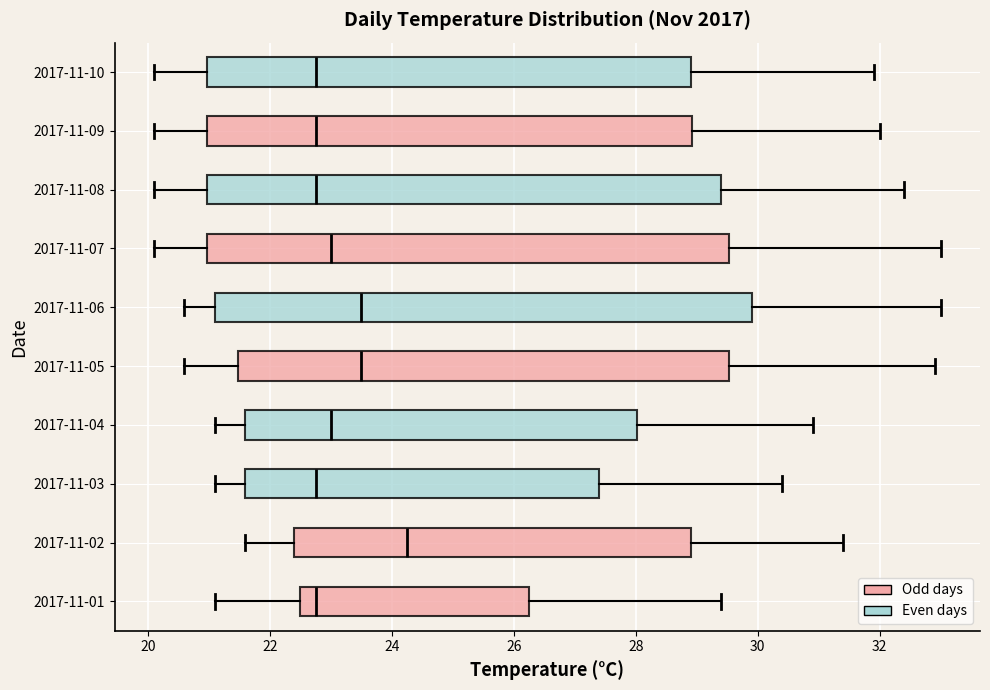

Reading bottom to top, read every box against the x-axis: the position of its median line, the range the box covers, and the ends of its whiskers. The values are not printed on the chart, so give them approximately, as read against the axis.

2017-11-01: median 22.8, box 22.6 to 26.2, whiskers 21.2 to 29.4
2017-11-02: median 24.2, box 22.4 to 29.0, whiskers 21.6 to 31.4
2017-11-03: median 22.8, box 21.6 to 27.4, whiskers 21.2 to 30.4
2017-11-04: median 23.0, box 21.6 to 28.0, whiskers 21.2 to 31.0
2017-11-05: median 23.6, box 21.4 to 29.6, whiskers 20.6 to 33.0
2017-11-06: median 23.6, box 21.2 to 30.0, whiskers 20.6 to 33.0
2017-11-07: median 23.0, box 21.0 to 29.6, whiskers 20.2 to 33.0
2017-11-08: median 22.8, box 21.0 to 29.4, whiskers 20.2 to 32.4
2017-11-09: median 22.8, box 21.0 to 29.0, whiskers 20.2 to 32.0
2017-11-10: median 22.8, box 21.0 to 29.0, whiskers 20.2 to 32.0